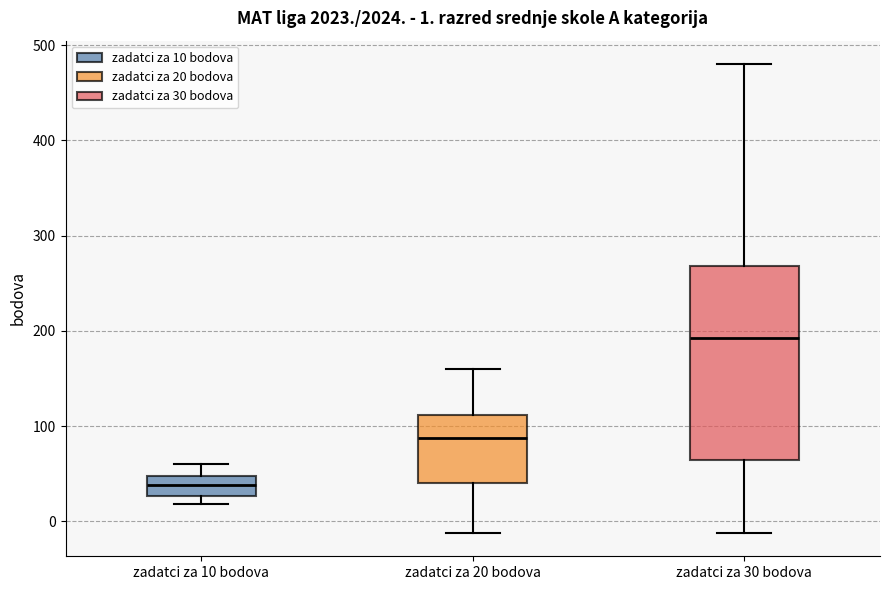

Which box's median line is the lowest?

zadatci za 10 bodova